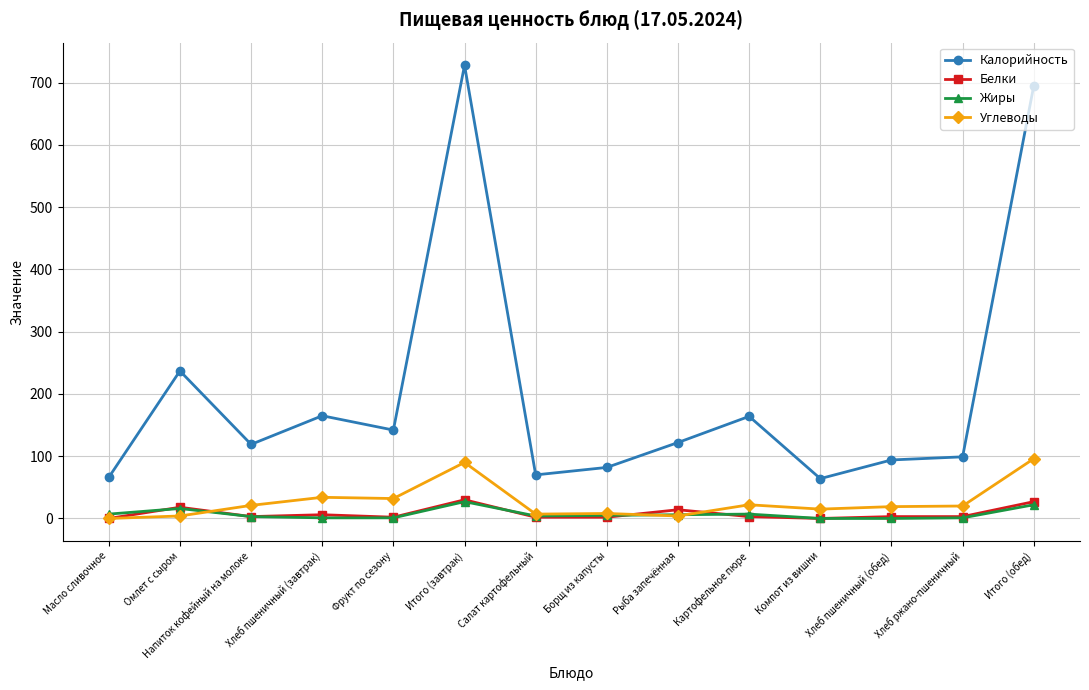

Where is the first local minimum for Калорийность?

Напиток кофейный на молоке